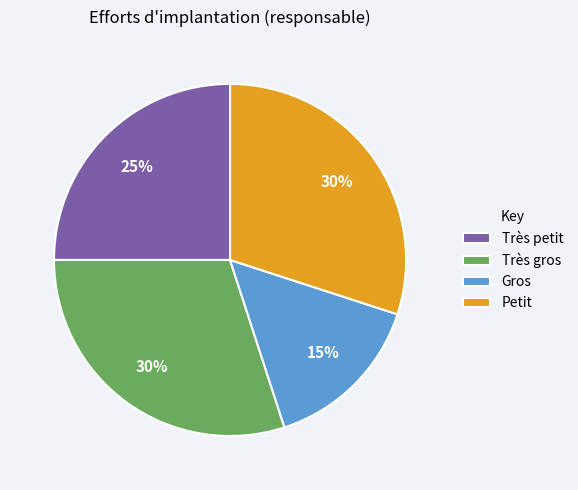

What is the smallest slice in the pie chart?

Gros